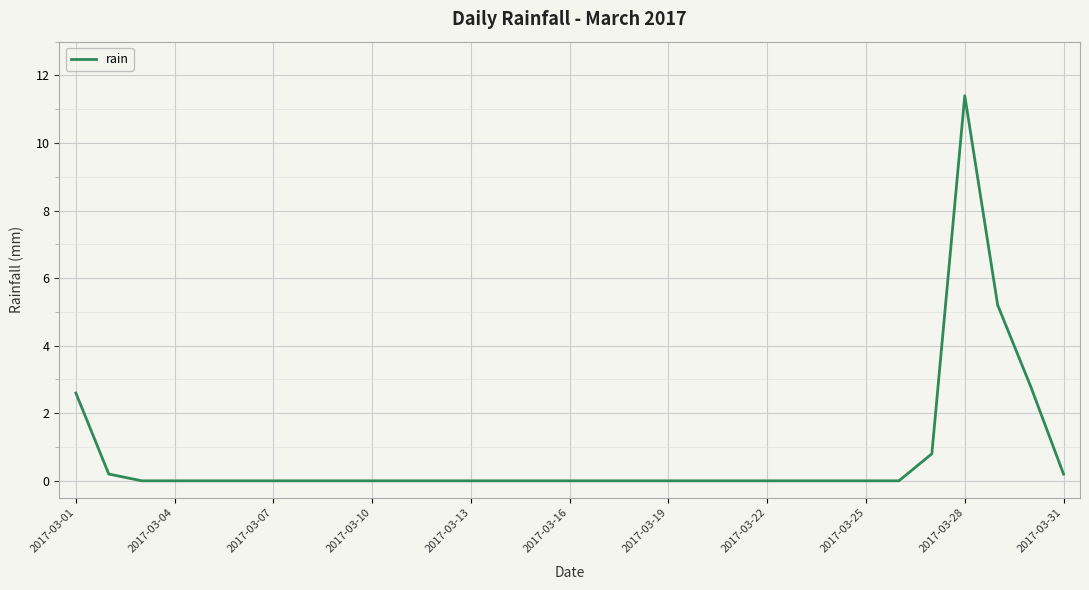

What is the difference between the maximum and minimum values?

11.4